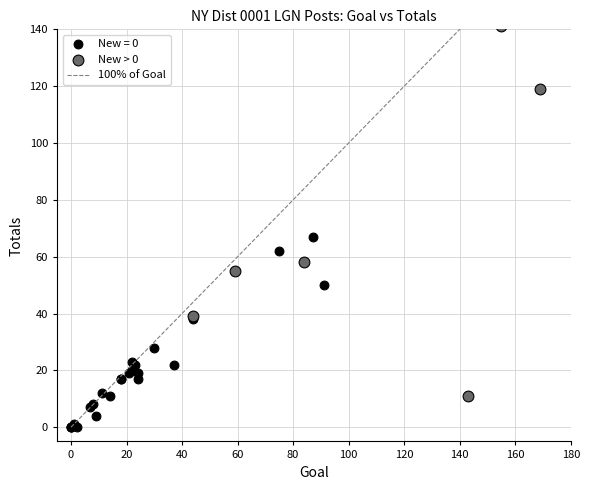

Which series has the widest spread of Y values?

New > 0